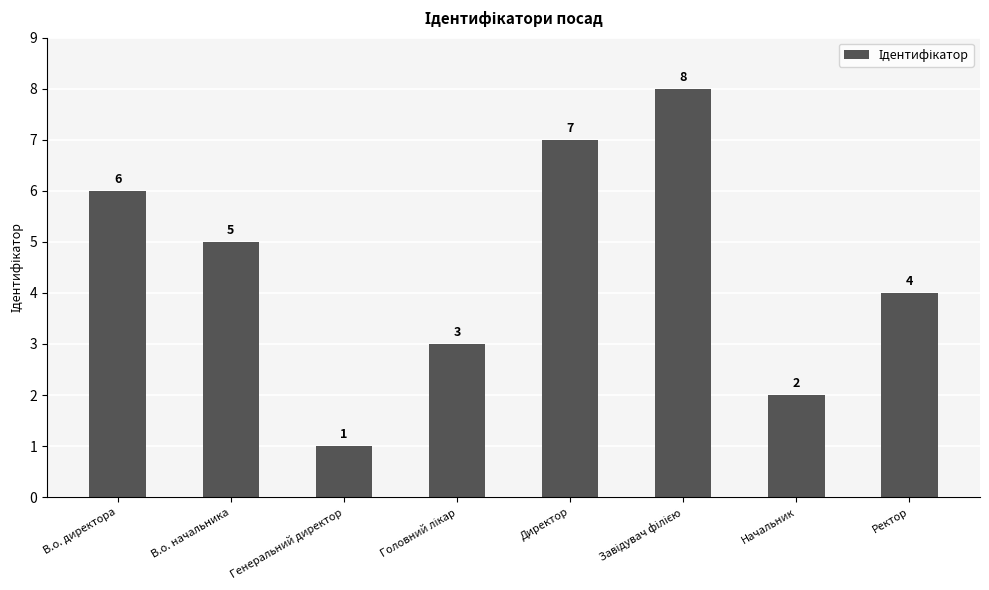

What position from the left is Начальник?

7